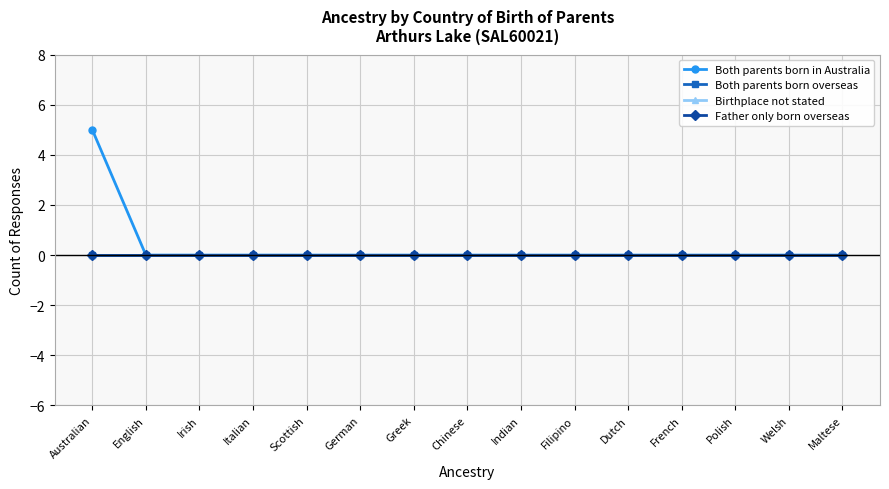

Is this an area chart (filled region under the line)?

No